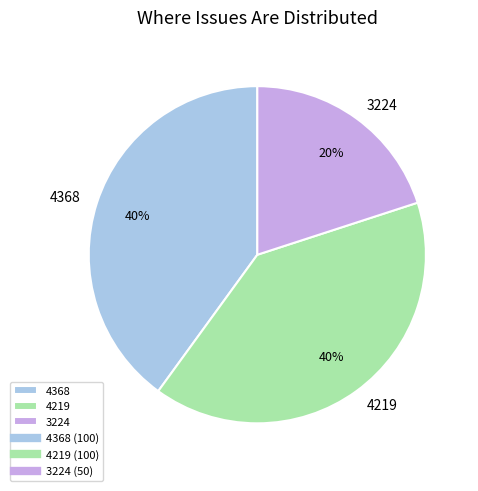

Approximately how many times larger is the value at 4219 compared to 4368?

1.0